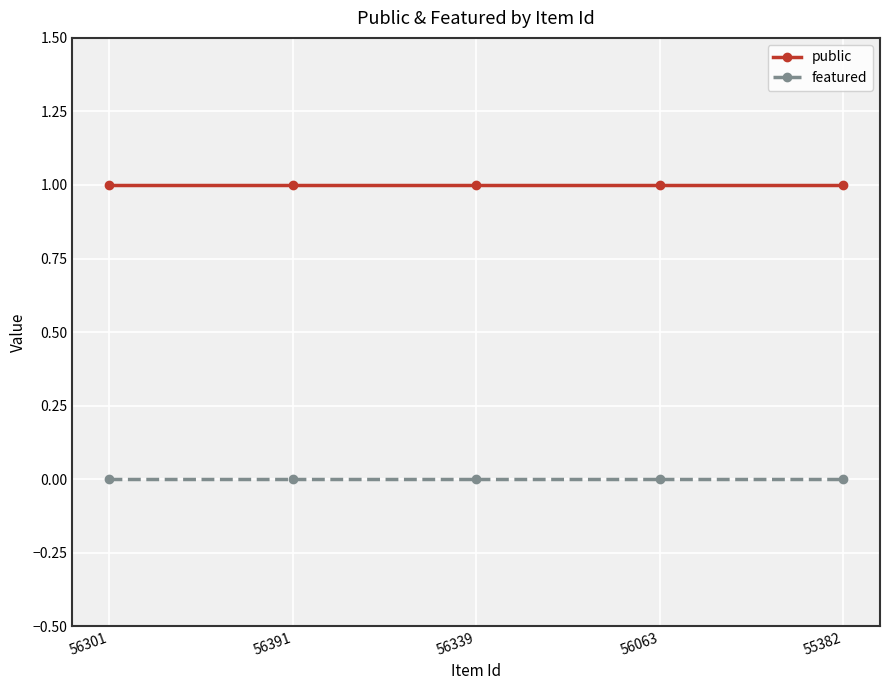

The value of public at 56063 is 1. True or false?

True